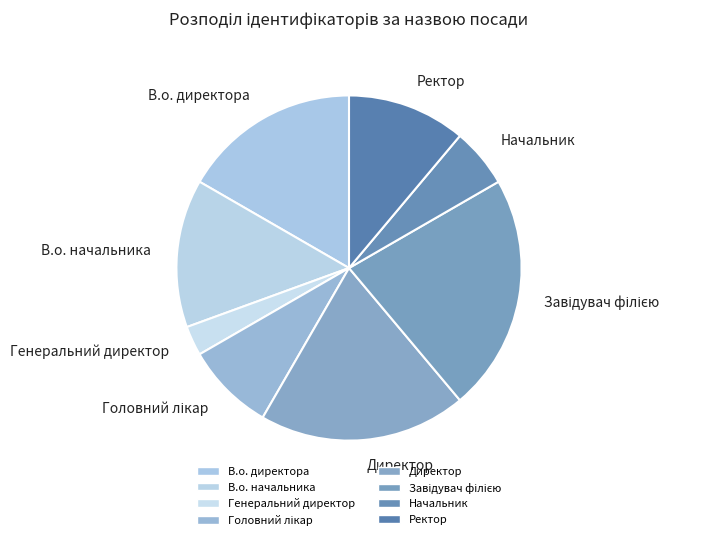

Is there a majority slice in this chart?

No